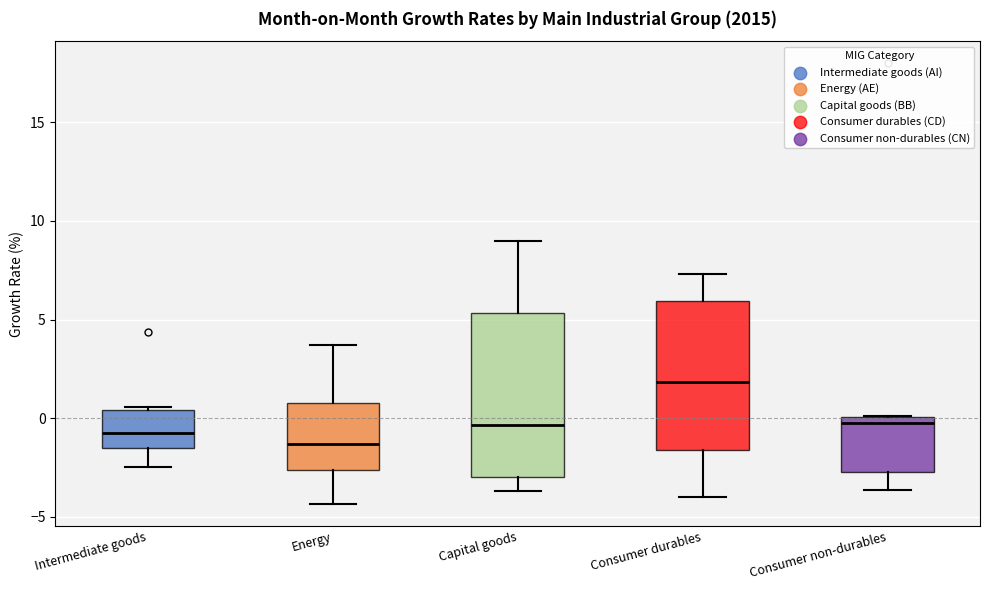

Comparing the boxes themselves (not the whiskers), which one is the tallest?

Capital goods